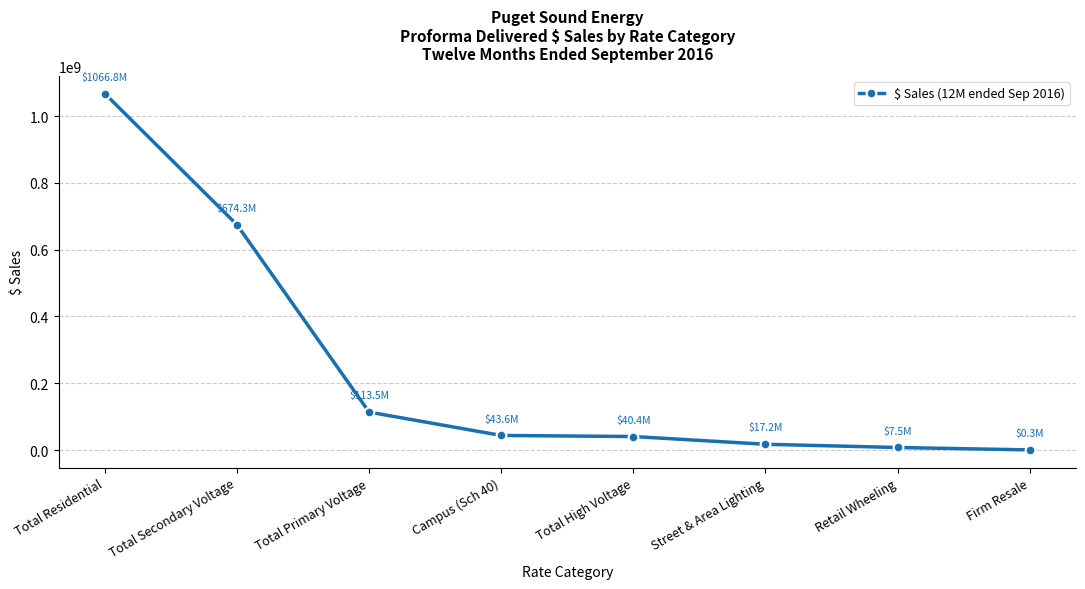

Which label corresponds to the largest value in the chart?

Total Residential